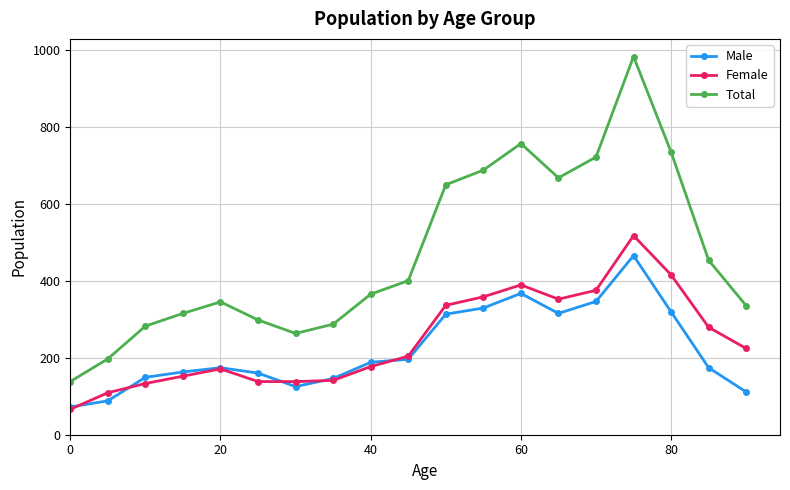

What is the value of the Female point at the 8th from the left?

141